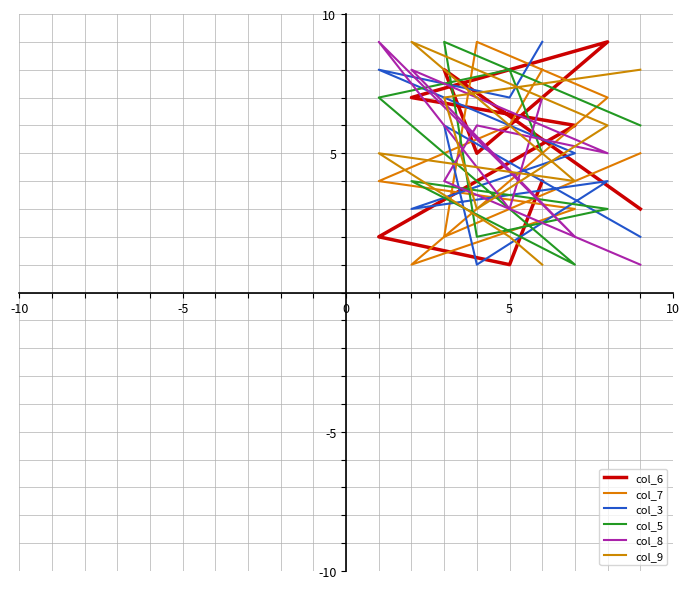

At how many categories does at least one series exceed 5?

9